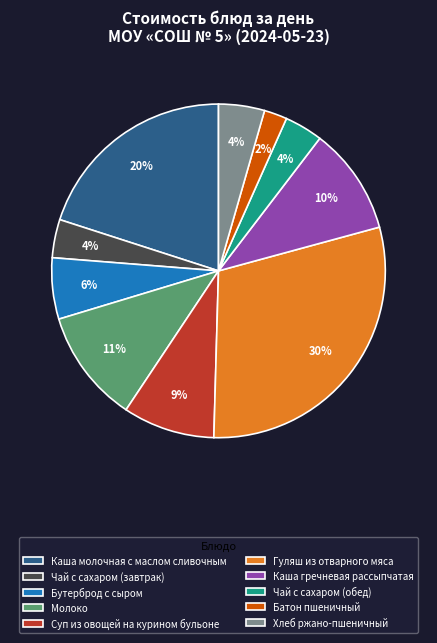

Which has a higher value, Бутерброд с сыром or Каша молочная с маслом сливочным?

Каша молочная с маслом сливочным